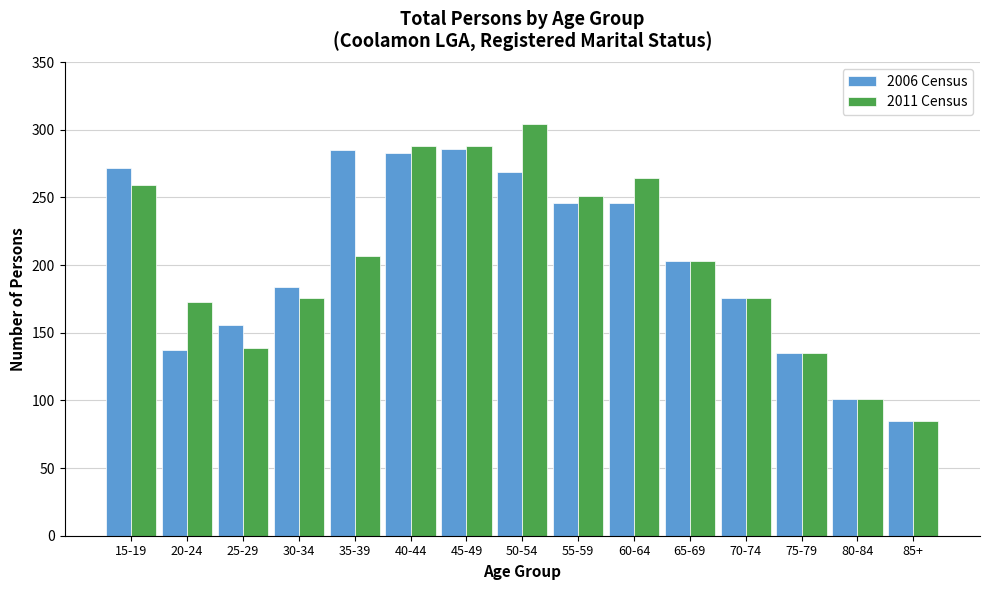

What is the greatest value displayed?

304